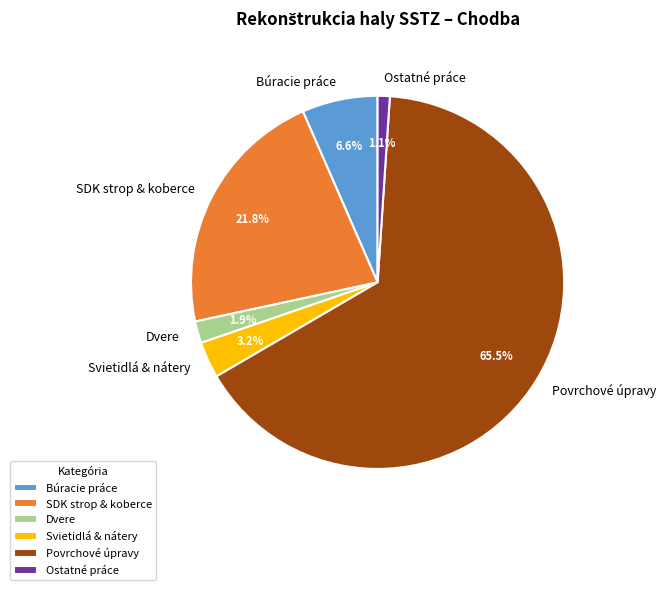

Which slice is the smallest?

Ostatné práce